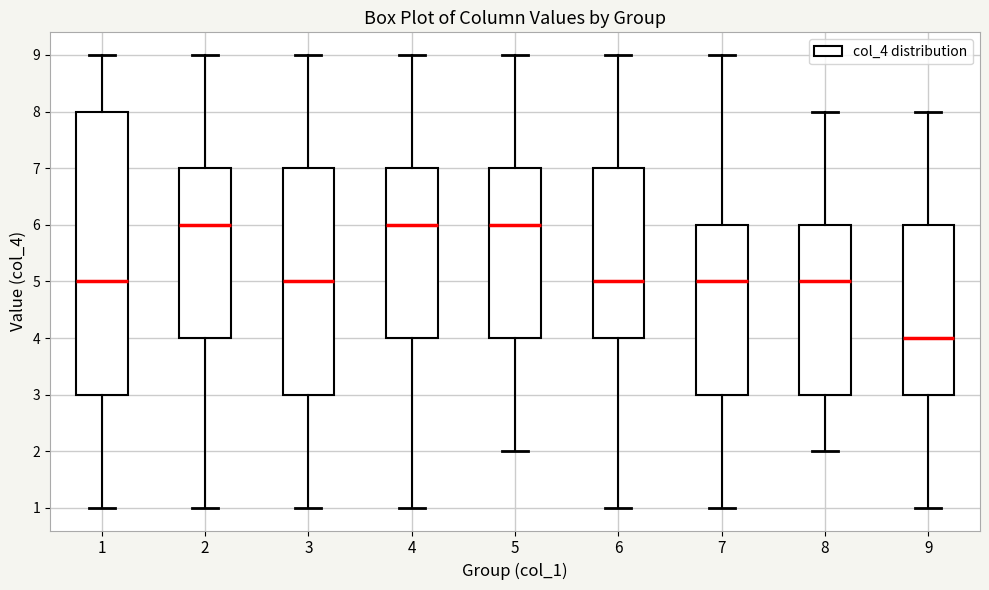

Reading left to right, transcribe this box plot: for each box, give where its median line is, the range the box spans, and where its two whiskers end, as read against the y-axis. The values are not printed on the chart, so give them approximately, as read against the axis.

1: median 5, box 3 to 8, whiskers 1 to 9
2: median 6, box 4 to 7, whiskers 1 to 9
3: median 5, box 3 to 7, whiskers 1 to 9
4: median 6, box 4 to 7, whiskers 1 to 9
5: median 6, box 4 to 7, whiskers 2 to 9
6: median 5, box 4 to 7, whiskers 1 to 9
7: median 5, box 3 to 6, whiskers 1 to 9
8: median 5, box 3 to 6, whiskers 2 to 8
9: median 4, box 3 to 6, whiskers 1 to 8